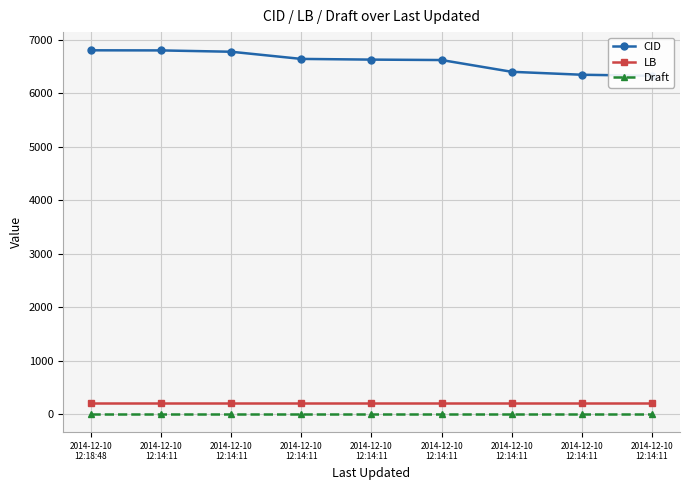

What is the label of the 7th point from the right?

2014-12-10
12:14:11